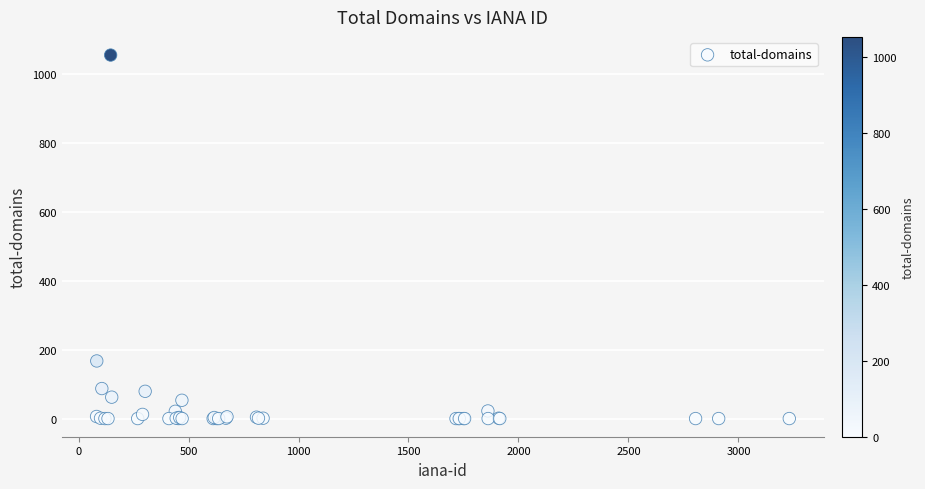

What Y value in the scatter plot is closest to 527?

167